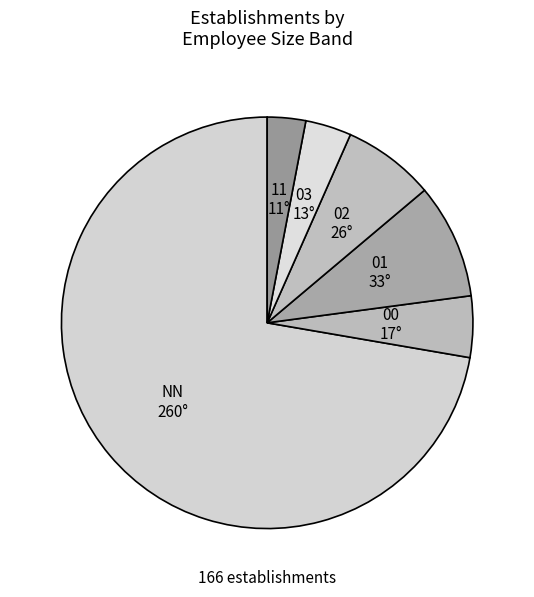

Which category has the smallest portion of the pie?

11